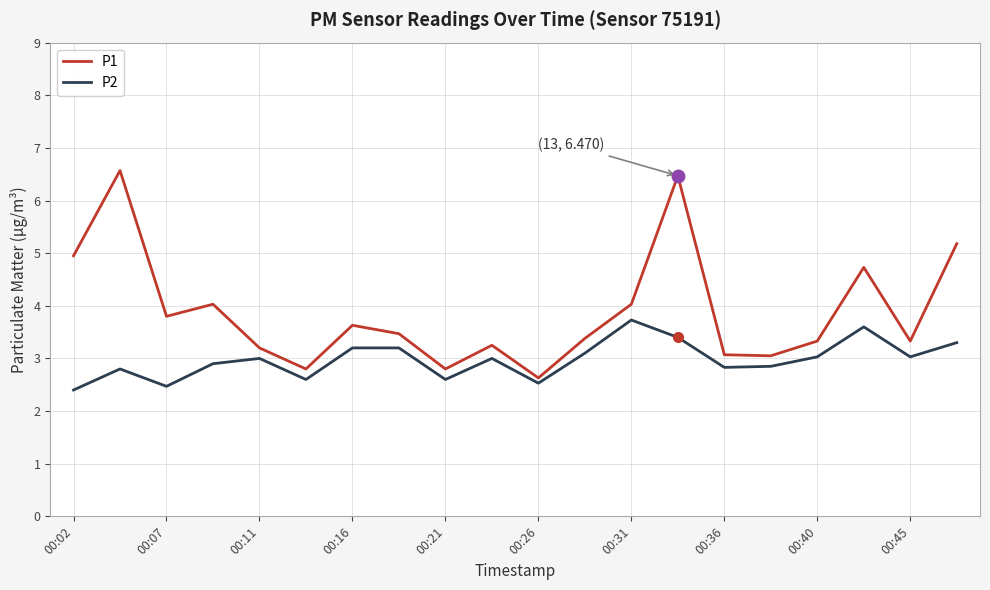

Which series has the largest total across all categories?

P1